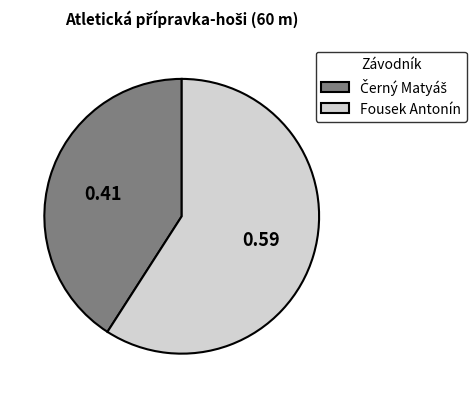

Which slice represents more than half of the pie?

Fousek Antonín